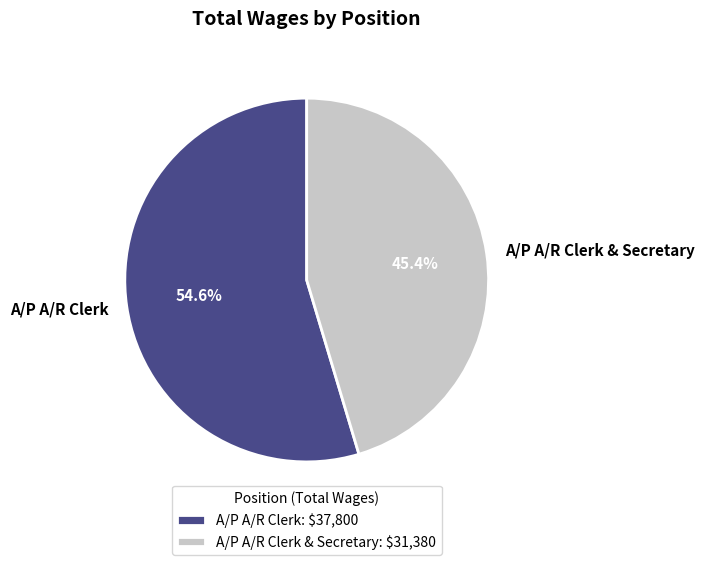

Which has a higher value, A/P A/R Clerk & Secretary or A/P A/R Clerk?

A/P A/R Clerk